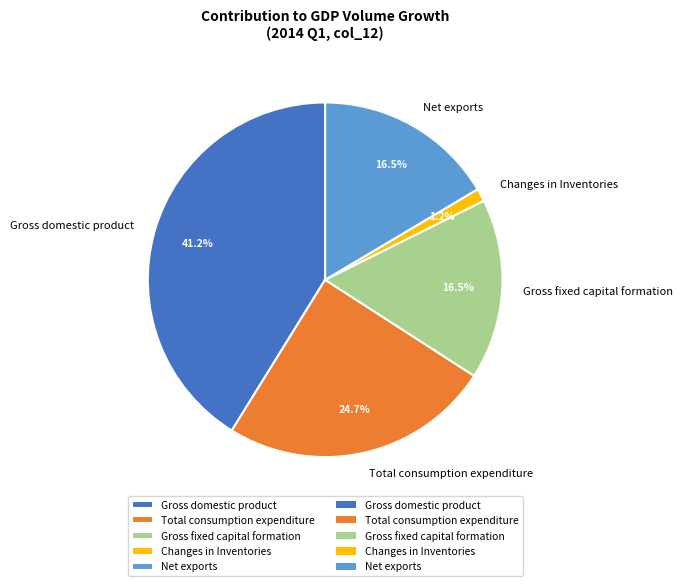

How much of the chart is everything except Changes in Inventories?

98.8%